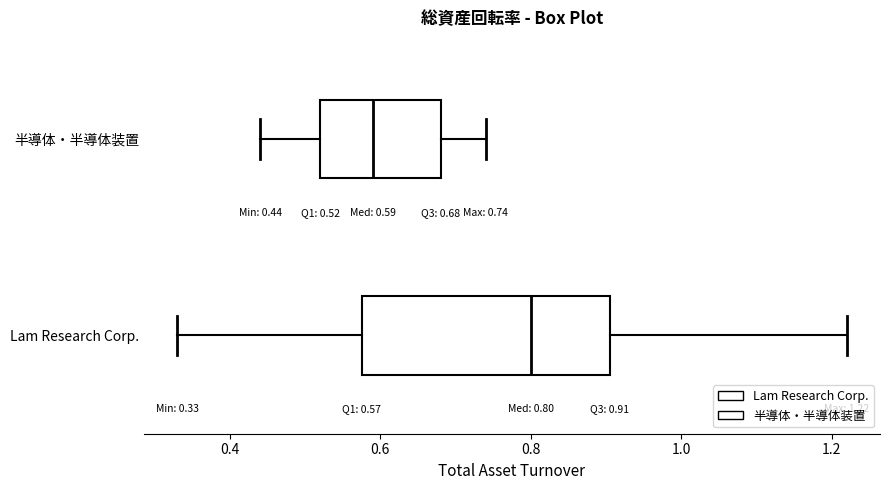

Which box has the furthest to the right median line?

Lam Research Corp.